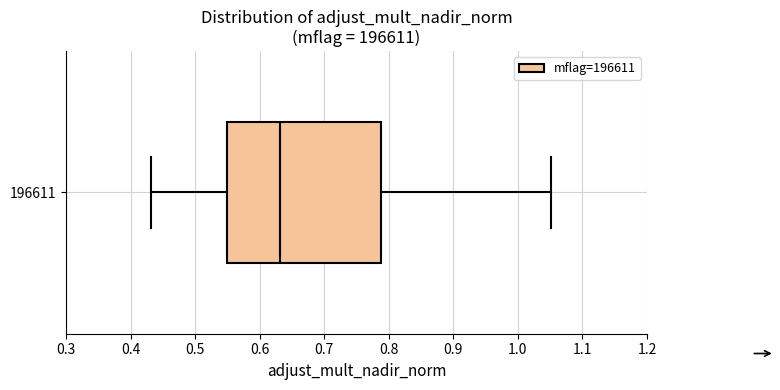

Where does the median line of the box at y = 196611 sit on the x-axis? The values are not printed on the chart, so give them approximately, as read against the axis.

0.63